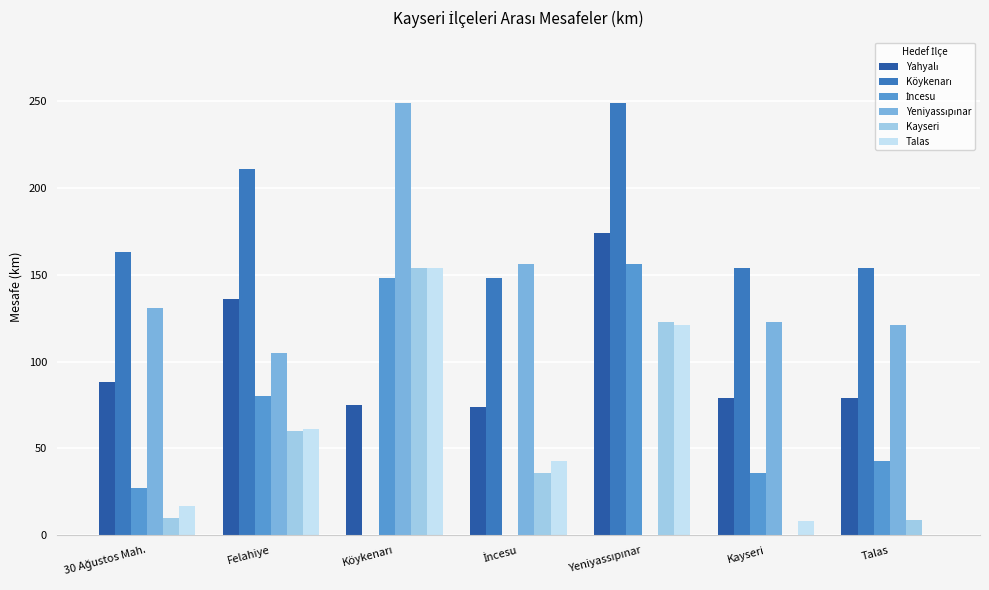

What is the total value across all series at Talas?

406